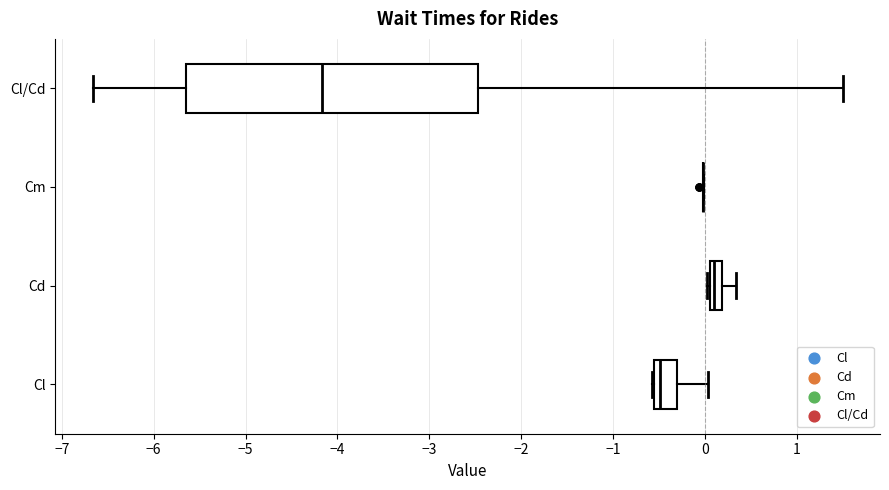

Which box is the widest, from its left edge to its right edge?

Cl/Cd